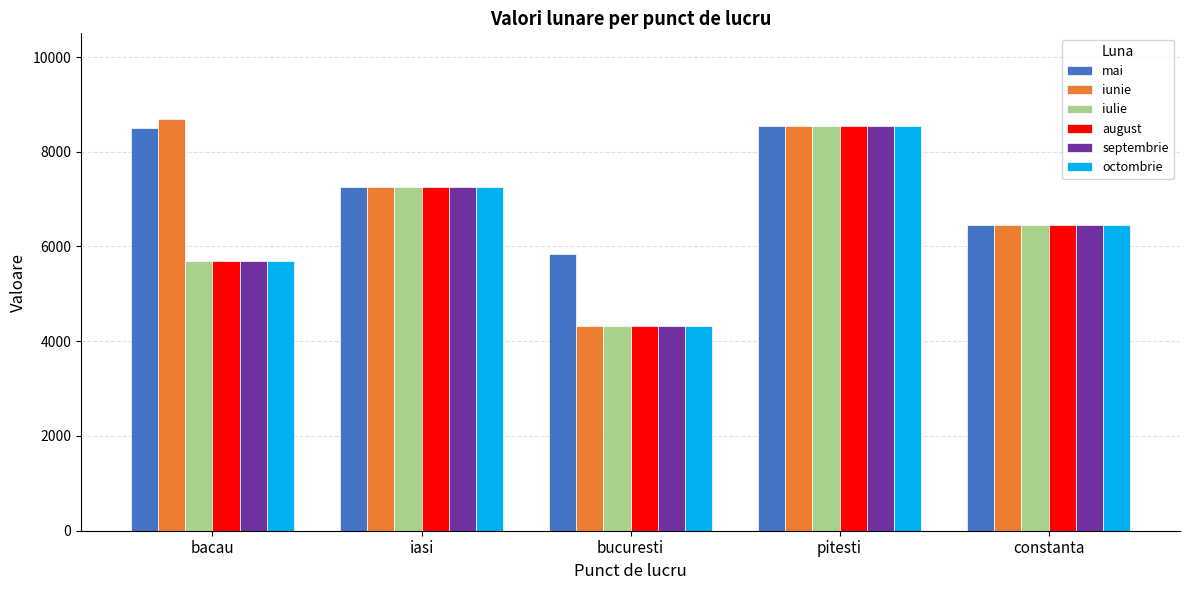

Reading left to right, what are all the values shown in this chart?

mai: bacau=8500	iasi=7250	bucuresti=5841	pitesti=8542	constanta=6451
iunie: bacau=8700	iasi=7250	bucuresti=4320	pitesti=8542	constanta=6451
iulie: bacau=5698	iasi=7250	bucuresti=4320	pitesti=8542	constanta=6451
august: bacau=5698	iasi=7250	bucuresti=4320	pitesti=8542	constanta=6451
septembrie: bacau=5698	iasi=7250	bucuresti=4320	pitesti=8542	constanta=6451
octombrie: bacau=5698	iasi=7250	bucuresti=4320	pitesti=8542	constanta=6451